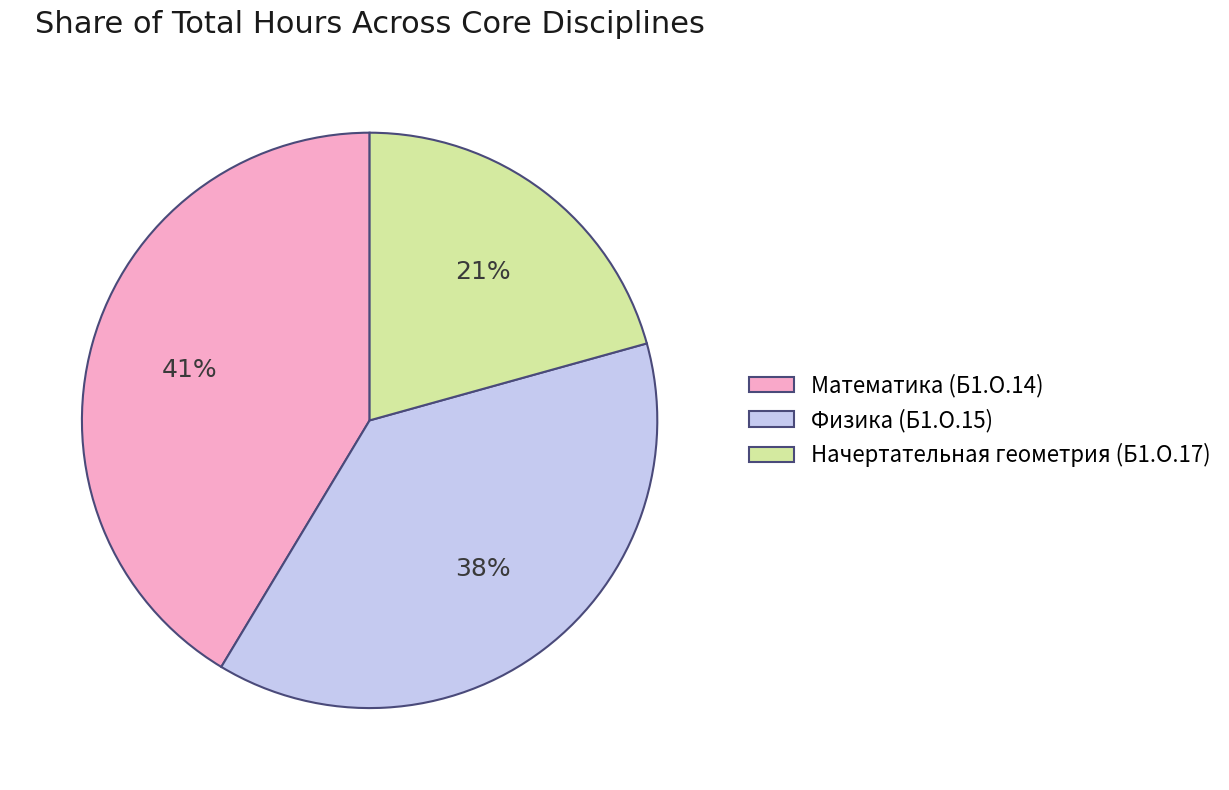

To the nearest percent, what is the average slice percentage?

33%